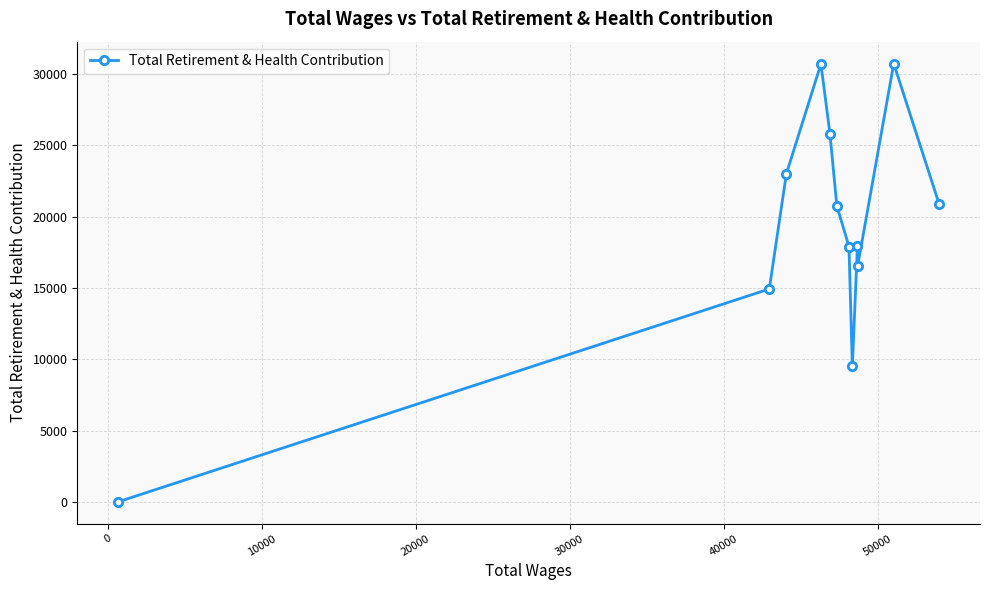

How many points are higher than both their immediate neighbors (excluding endpoints)?

3